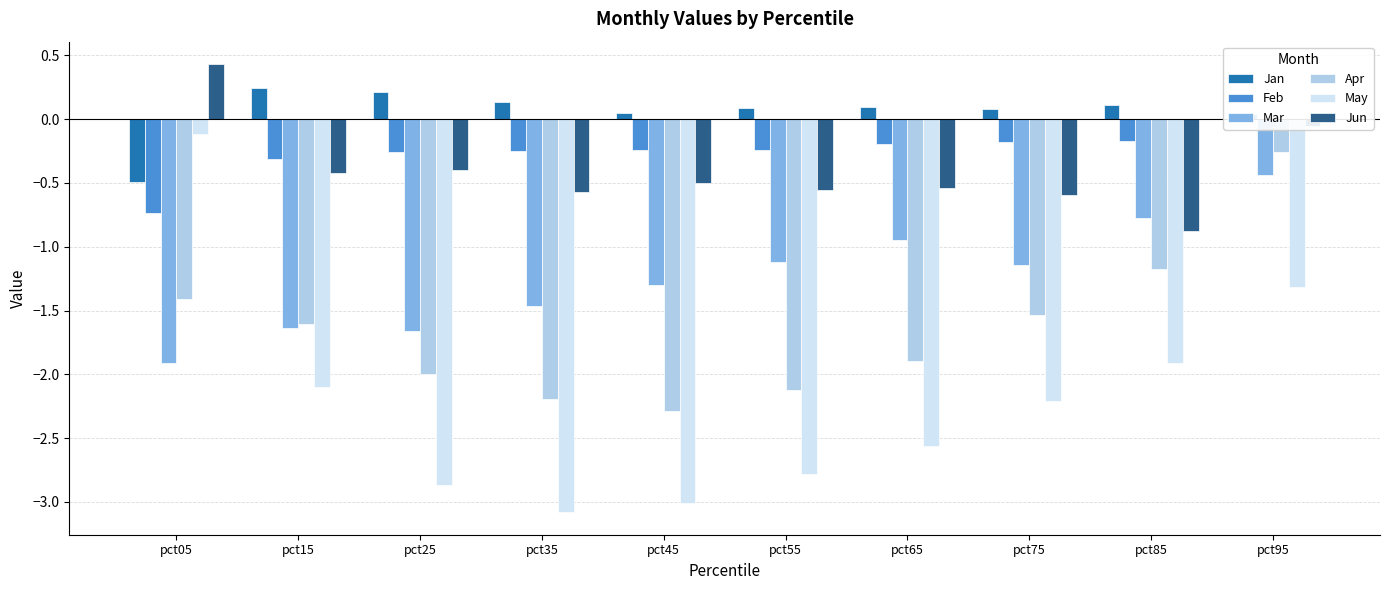

What is the spread (max minus min) of values at pct05?

2.3